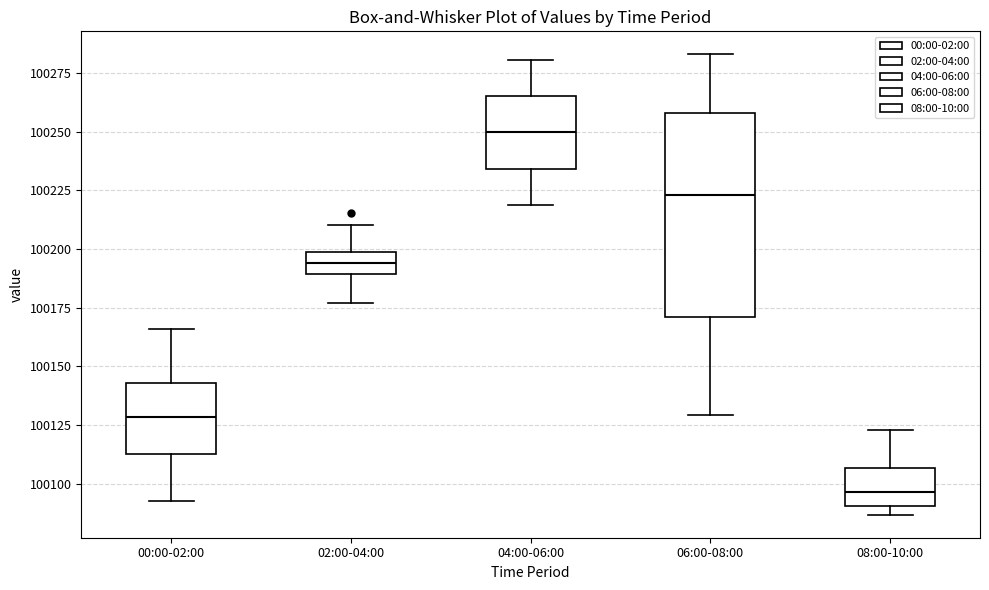

Which box has the lowest median line?

08:00-10:00